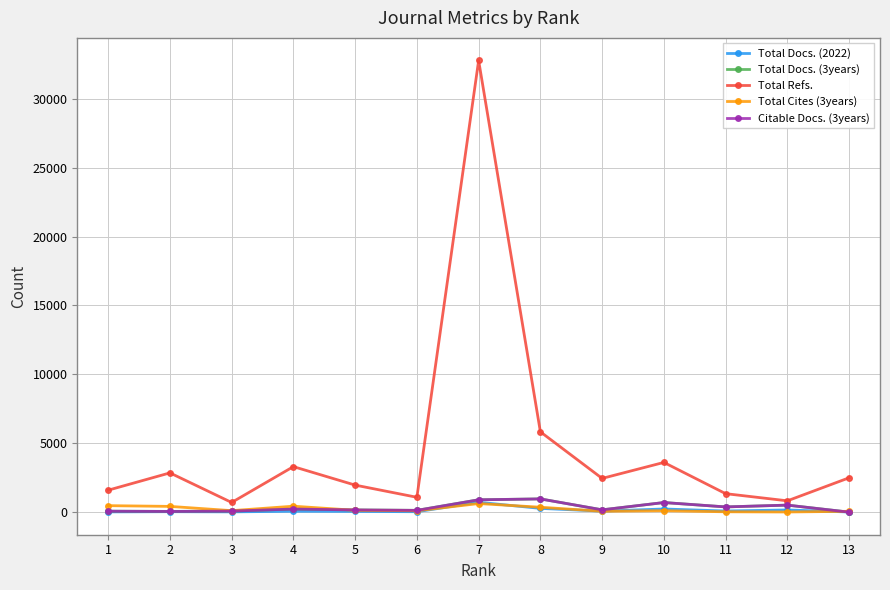

At which category is the sum across all series the highest?

7